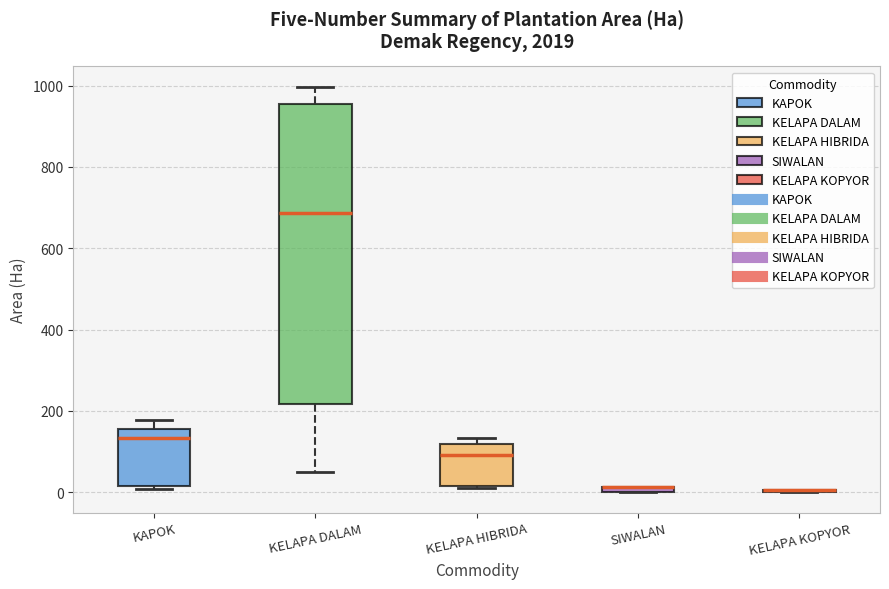

Which box is the tallest, from its lower edge to its upper edge?

KELAPA DALAM